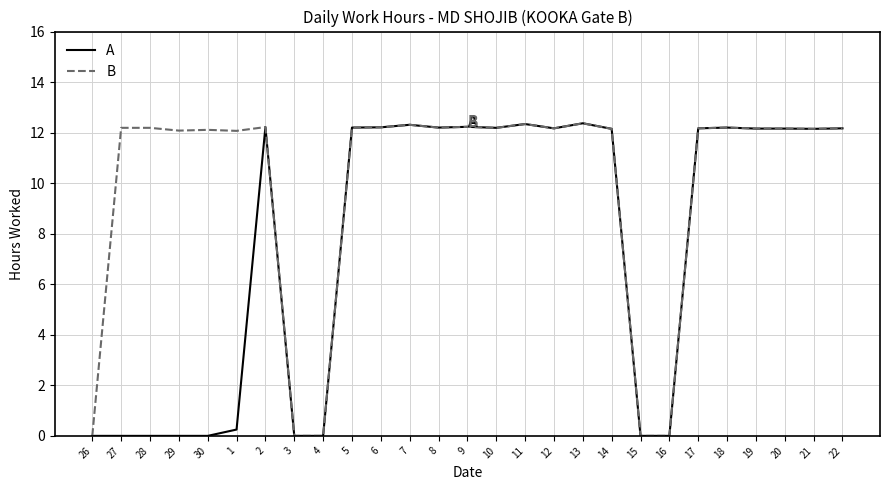

Is it true that B equals 21.3 at 5?

False